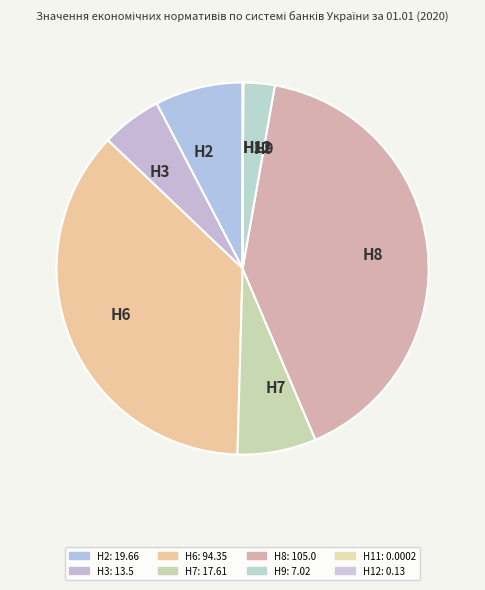

Which category has the biggest portion of the pie?

Н8 (105.0)